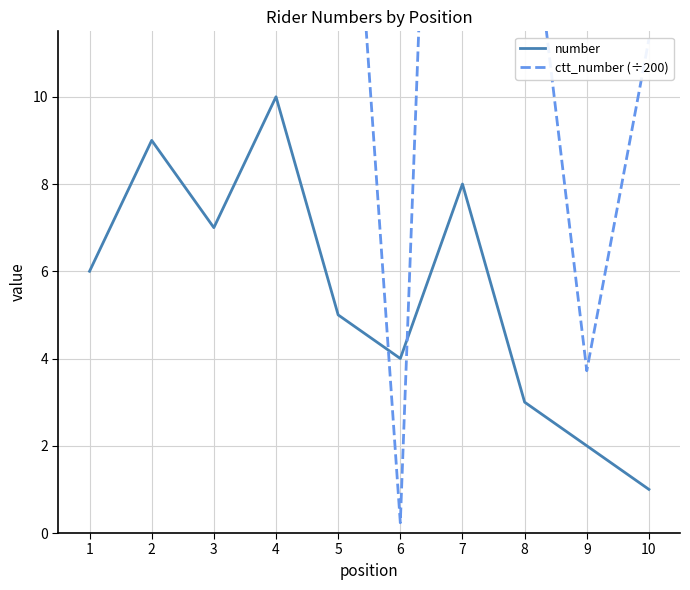

What is the lowest value of the number series?

1